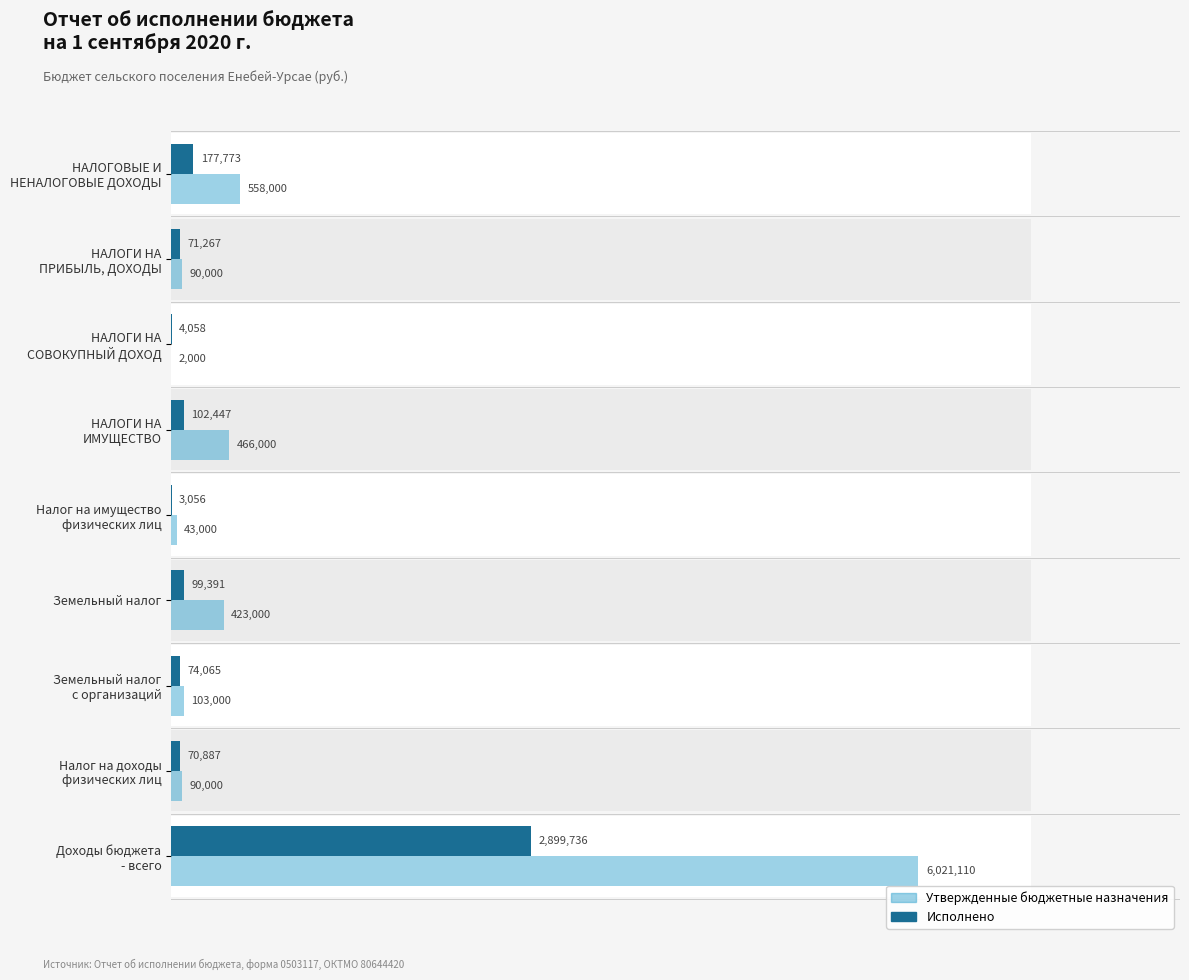

The value of Утвержденные бюджетные назначения at Доходы бюджета - всего is 10782299.7. True or false?

False